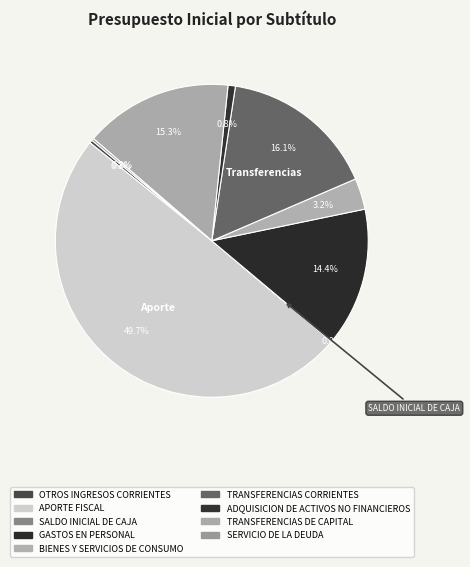

Between OTROS INGRESOS CORRIENTES and ADQUISICION DE ACTIVOS NO FINANCIEROS, which is larger?

ADQUISICION DE ACTIVOS NO FINANCIEROS